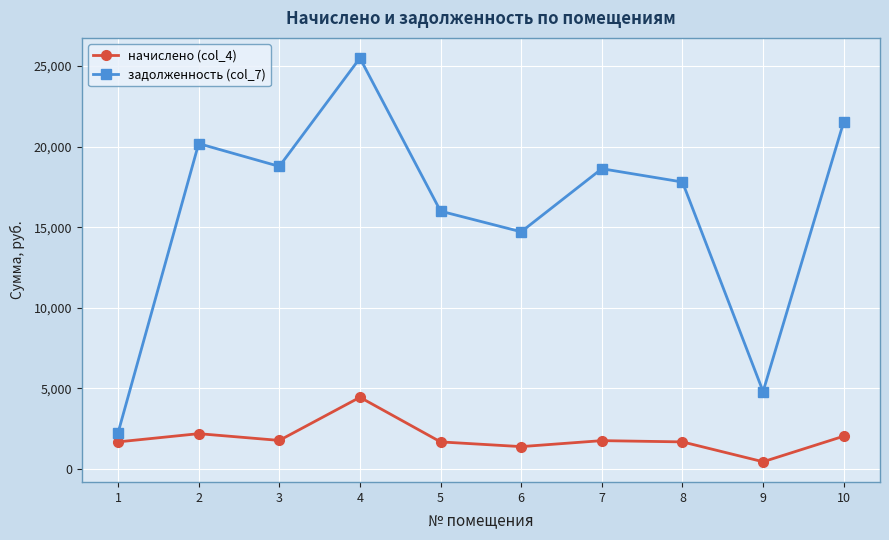

Count the number of categories in the chart.

10